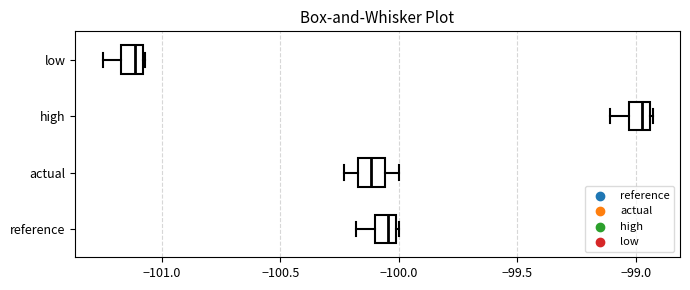

Which box has the furthest to the right median line?

high